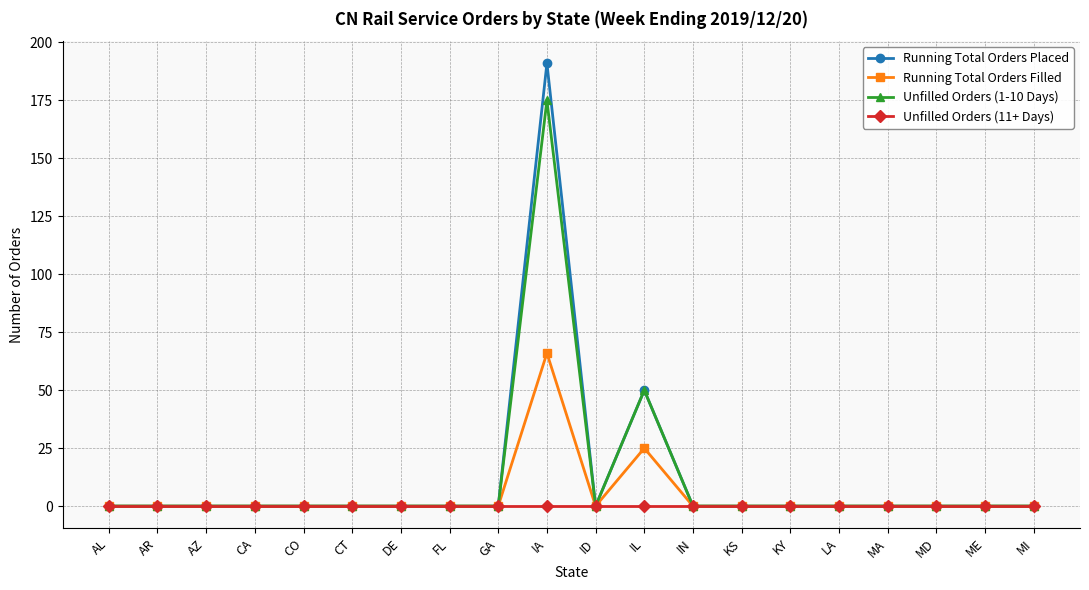

The value of Running Total Orders Placed at CT is 63. True or false?

False